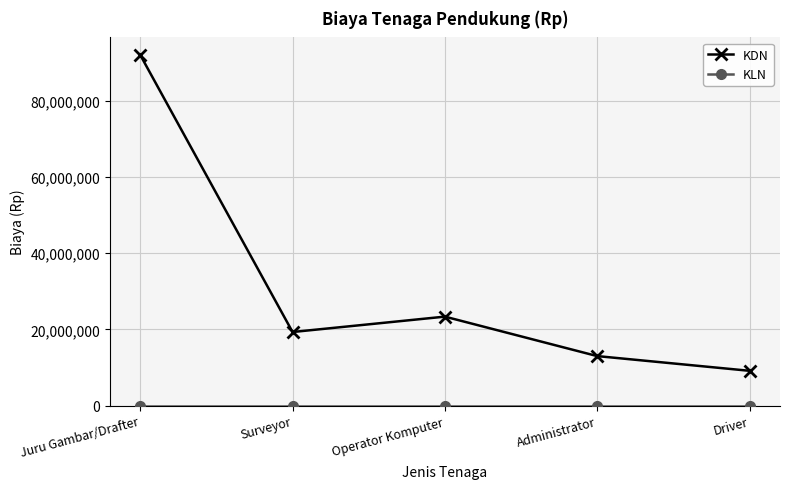

Where is the first local minimum for KDN?

Surveyor